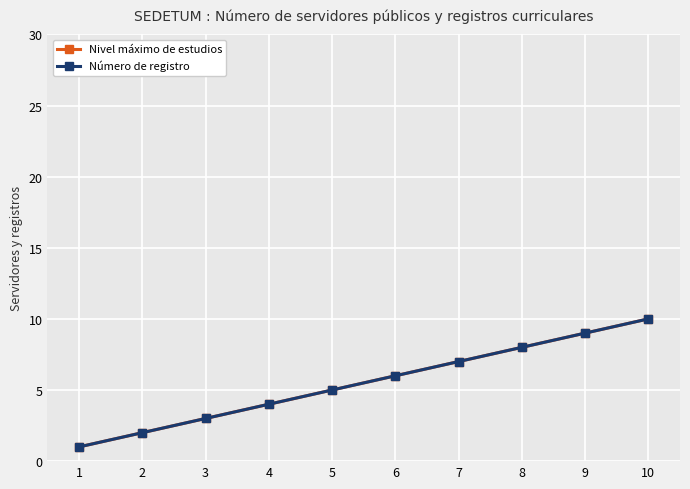

How many Nivel máximo de estudios values are between 3 and 8?

6